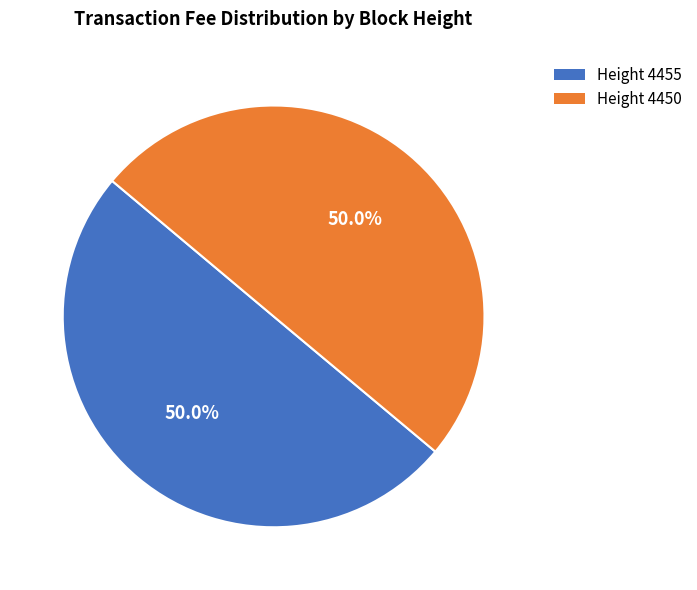

Count the number of slices in the pie.

2